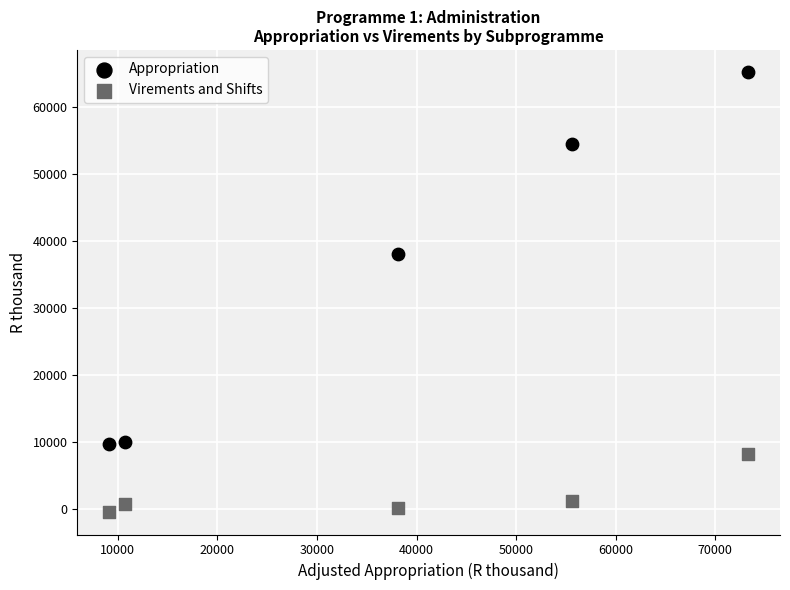

Across all data points, what is the range of Y values (max minus min)?

65736